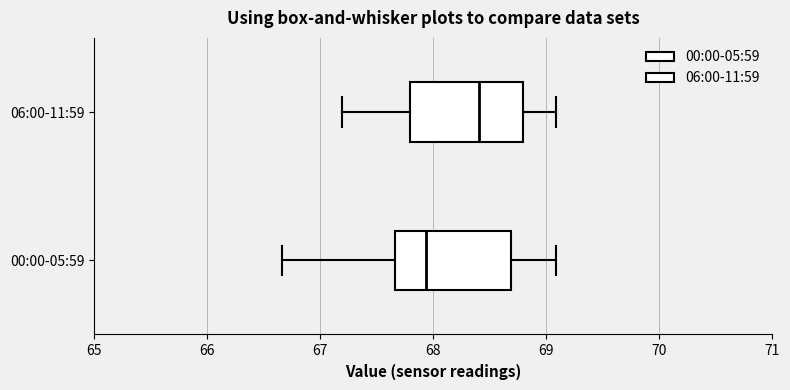

Reading bottom to top, transcribe this box plot: for each box, give where its median line is, the range the box spans, and where its two whiskers end, as read against the x-axis. The values are not printed on the chart, so give them approximately, as read against the axis.

00:00-05:59: median 67.9, box 67.7 to 68.7, whiskers 66.7 to 69.1
06:00-11:59: median 68.4, box 67.8 to 68.8, whiskers 67.2 to 69.1